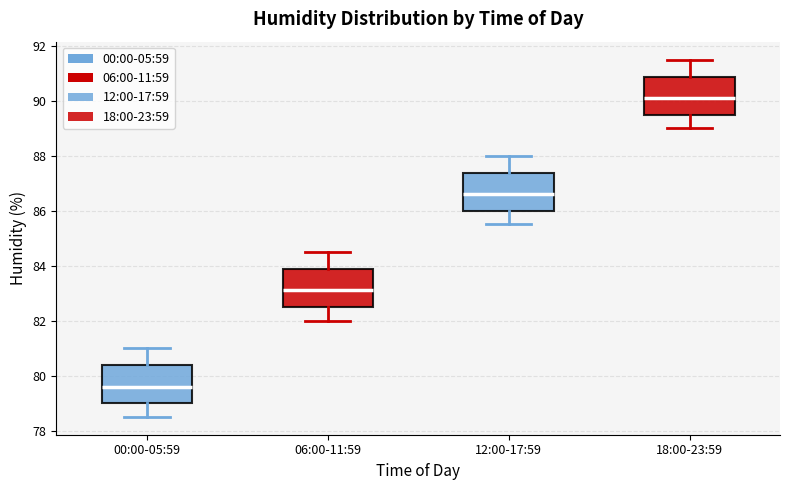

Reading left to right, read every box against the y-axis: the position of its median line, the range the box covers, and the ends of its whiskers. The values are not printed on the chart, so give them approximately, as read against the axis.

00:00-05:59: median 79.6, box 79.0 to 80.4, whiskers 78.6 to 81.0
06:00-11:59: median 83.2, box 82.6 to 83.8, whiskers 82.0 to 84.6
12:00-17:59: median 86.6, box 86.0 to 87.4, whiskers 85.6 to 88.0
18:00-23:59: median 90.2, box 89.6 to 90.8, whiskers 89.0 to 91.6